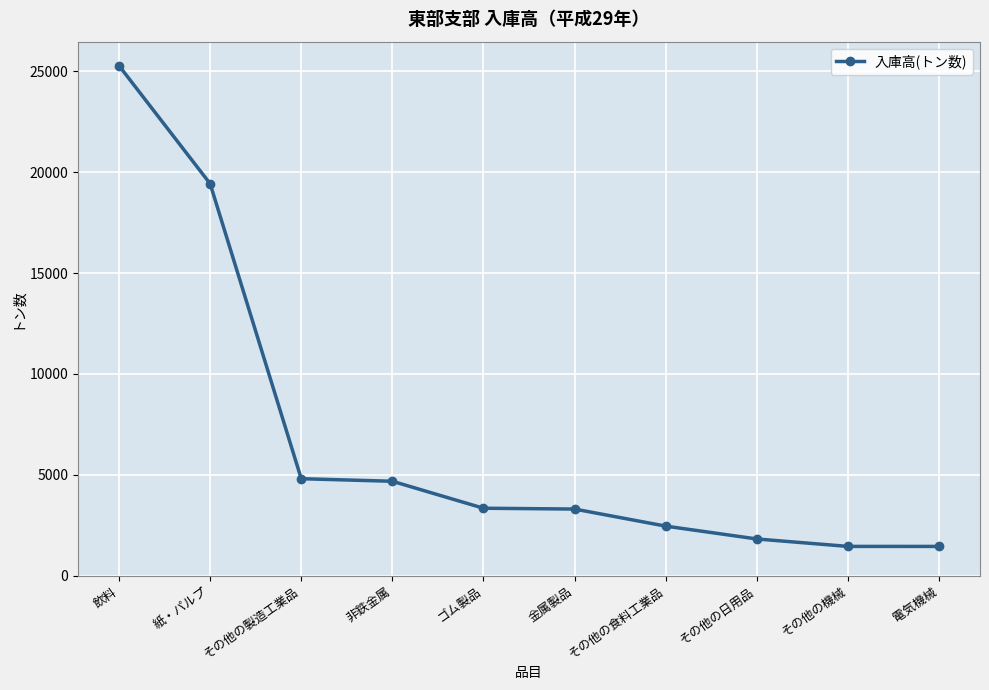

What is the value of the 9th point from the left?

1445